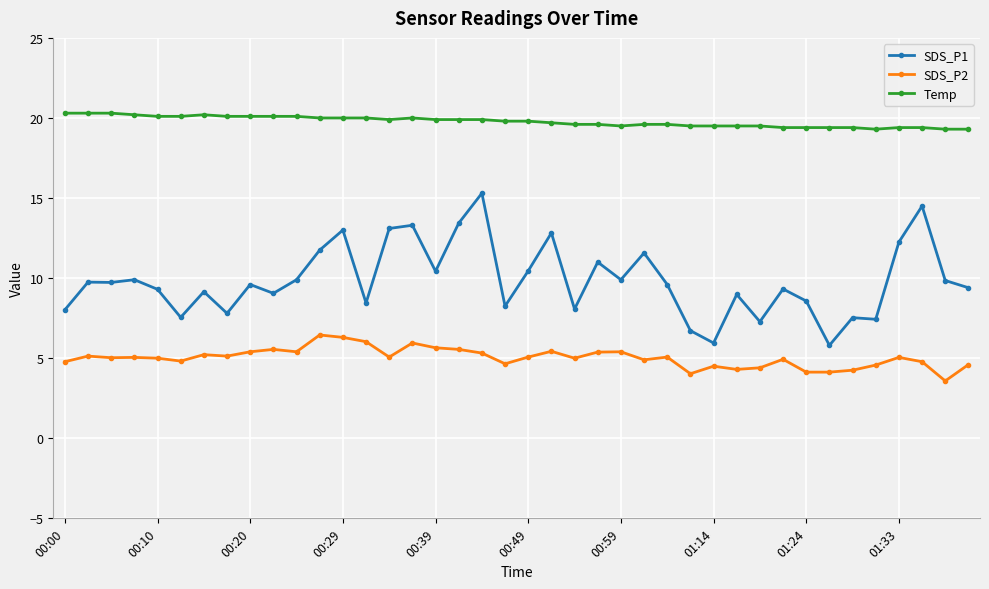

Which series has the largest total across all categories?

Temp